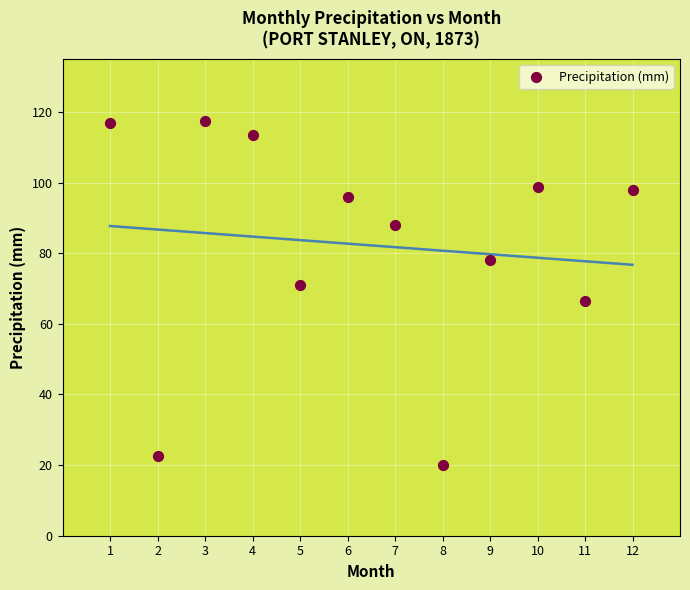

What Y value in the scatter plot is closest to 68?

66.5